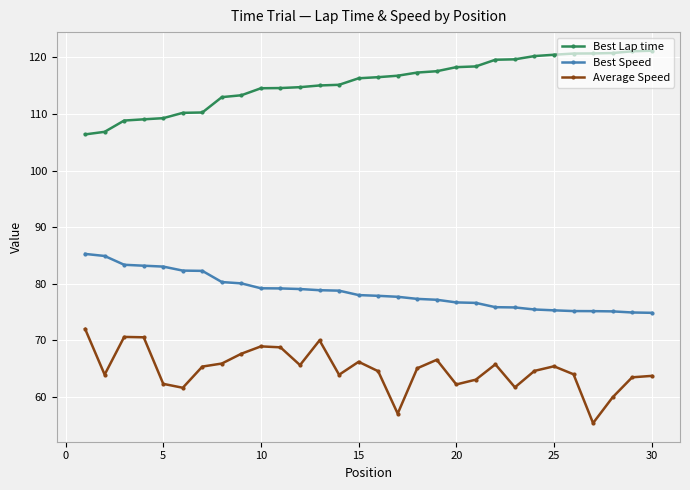

How many categories are shown in the chart?

30